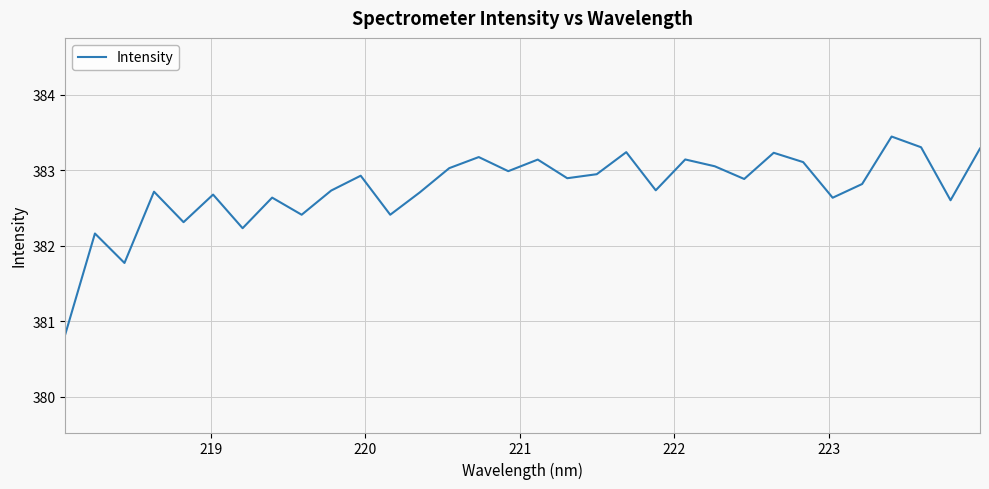

What is the greatest value displayed?

383.4